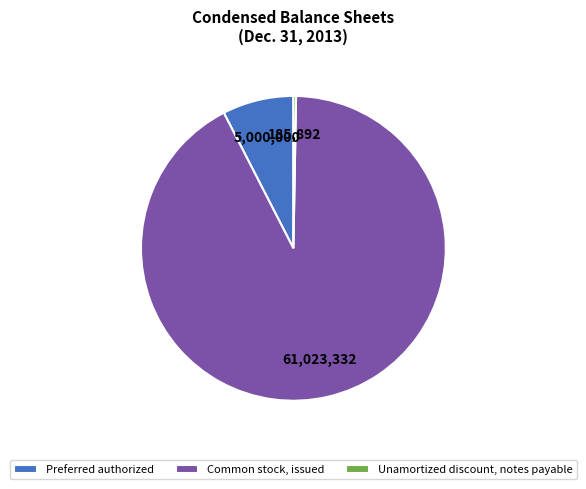

What is the majority slice?

Common stock, issued